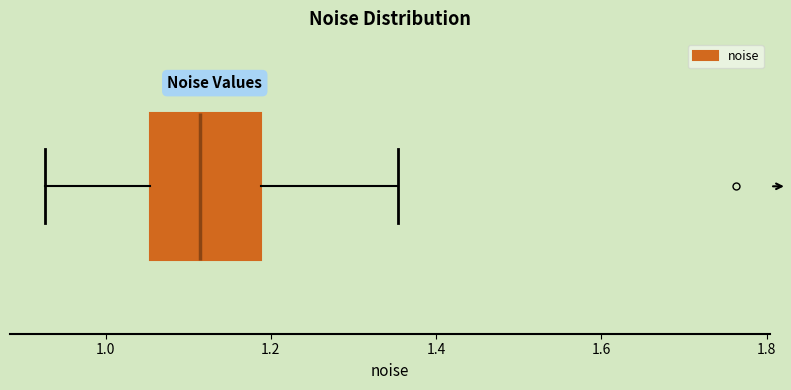

Transcribe this box plot: give where the median line is, the range the box spans, and where the two whiskers end, as read against the x-axis. The values are not printed on the chart, so give them approximately, as read against the axis.

median 1.12, box 1.06 to 1.18, whiskers 0.92 to 1.36